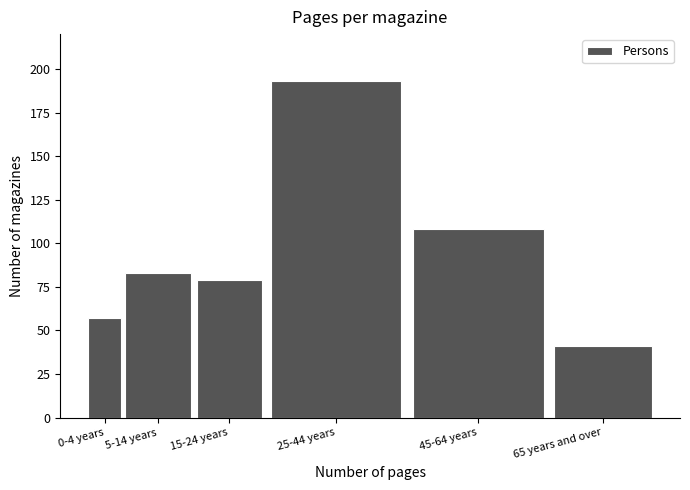

Reading left to right, what are all the values shown in this chart?

57	83	79	193	108	41